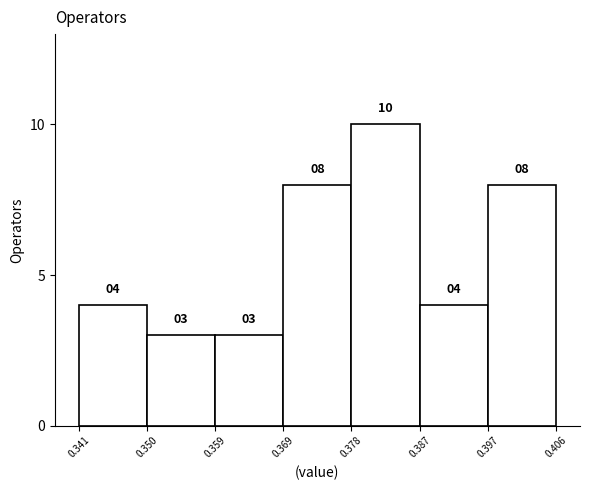

Which range on the x-axis has the tallest bar?

0.378 to 0.387